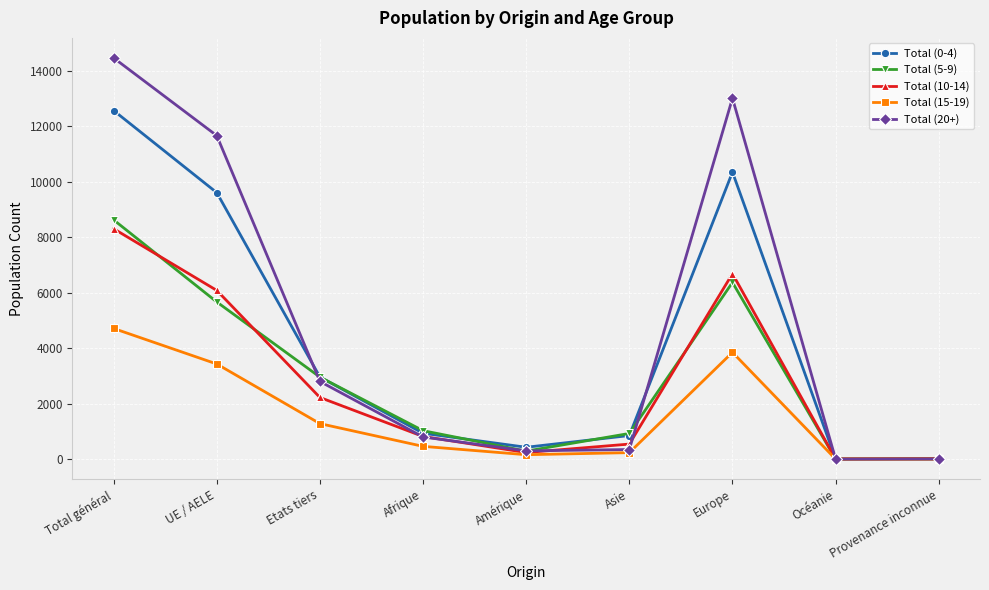

At which label does Total (15-19) first exceed 461?

Total général